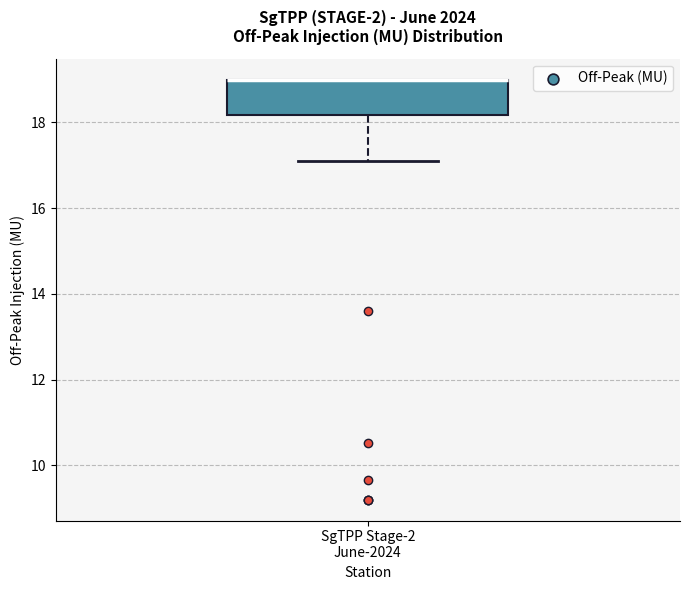

Where does the lower whisker of the box for SgTPP Stage-2 June-2024 end on the y-axis? The values are not printed on the chart, so give them approximately, as read against the axis.

17.2